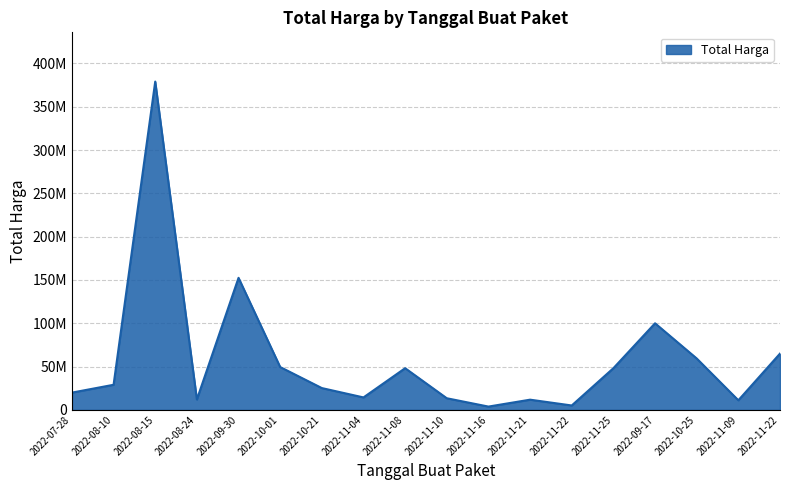

What is the value of the 1st point from the left?

19950000